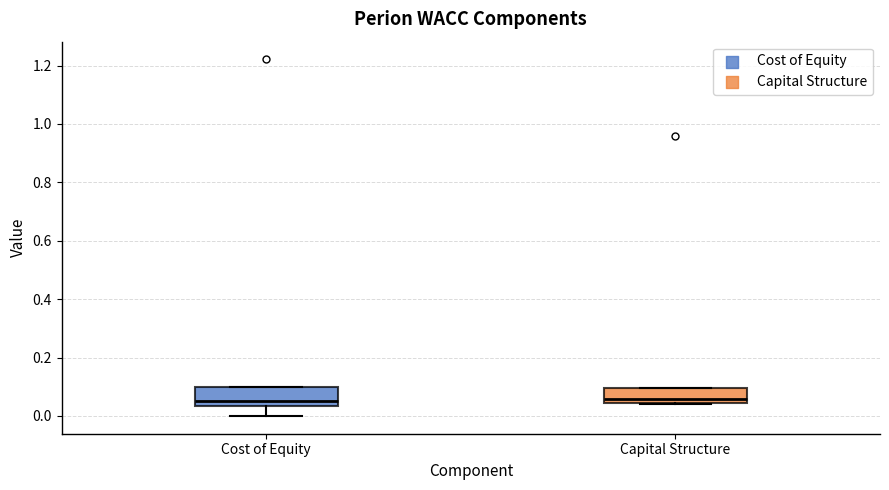

Reading left to right, transcribe this box plot: for each box, give where its median line is, the range the box spans, and where its two whiskers end, as read against the y-axis. The values are not printed on the chart, so give them approximately, as read against the axis.

Cost of Equity: median 0.06, box 0.04 to 0.10, whiskers 0.00 to 0.10
Capital Structure: median 0.06, box 0.04 to 0.10, whiskers 0.04 to 0.10